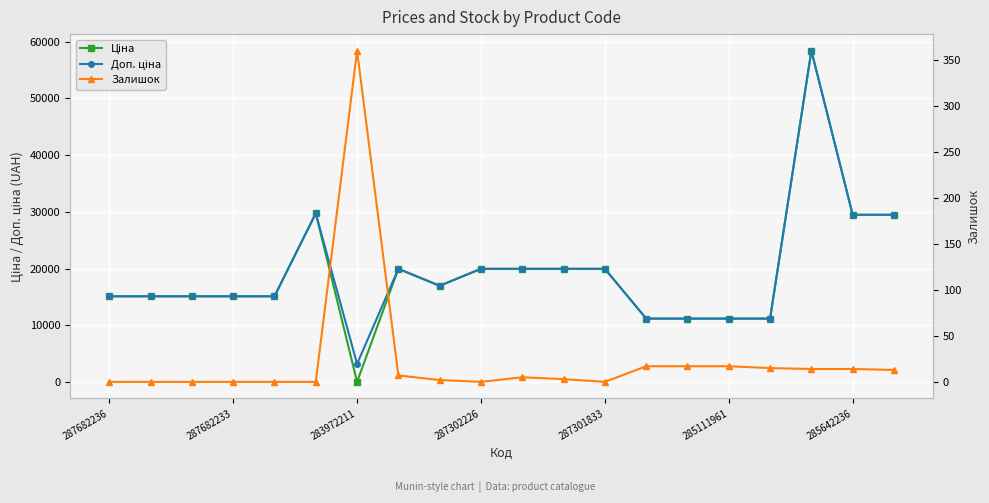

Which series has the largest total across all categories?

Доп. ціна